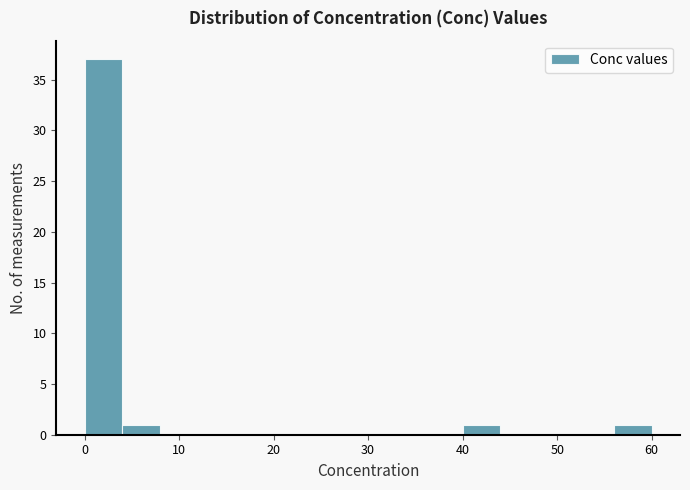

What is the height of the bar covering 0 to 4 on the x-axis? The values are not printed on the chart, so give them approximately, as read against the axis.

37